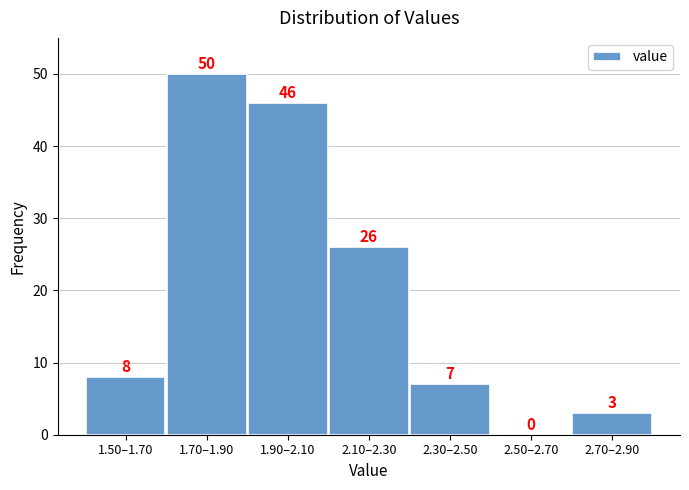

Reading left to right, transcribe all the data shown in this chart.

1.50–1.70=8	1.70–1.90=50	1.90–2.10=46	2.10–2.30=26	2.30–2.50=7	2.50–2.70=0	2.70–2.90=3